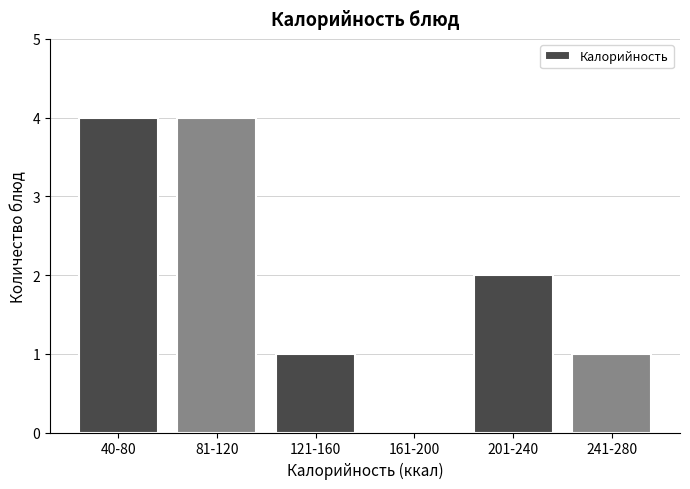

Reading left to right, list all the values displayed in this chart.

40-80=4	81-120=4	121-160=1	161-200=0	201-240=2	241-280=1